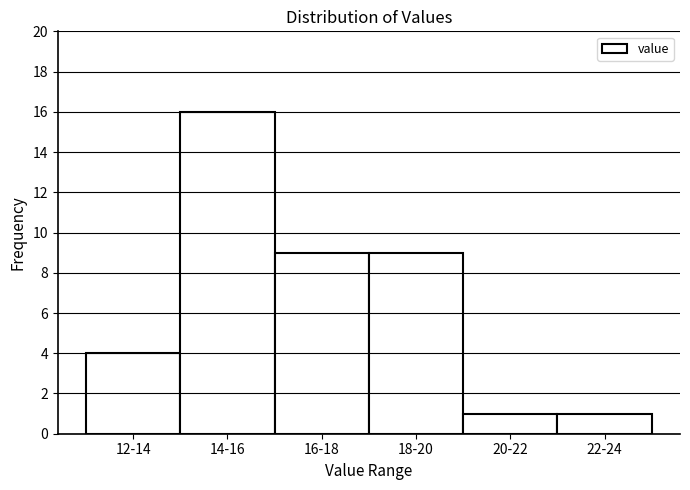

Reading left to right, what are all the values shown in this chart?

12-14=4	14-16=16	16-18=9	18-20=9	20-22=1	22-24=1